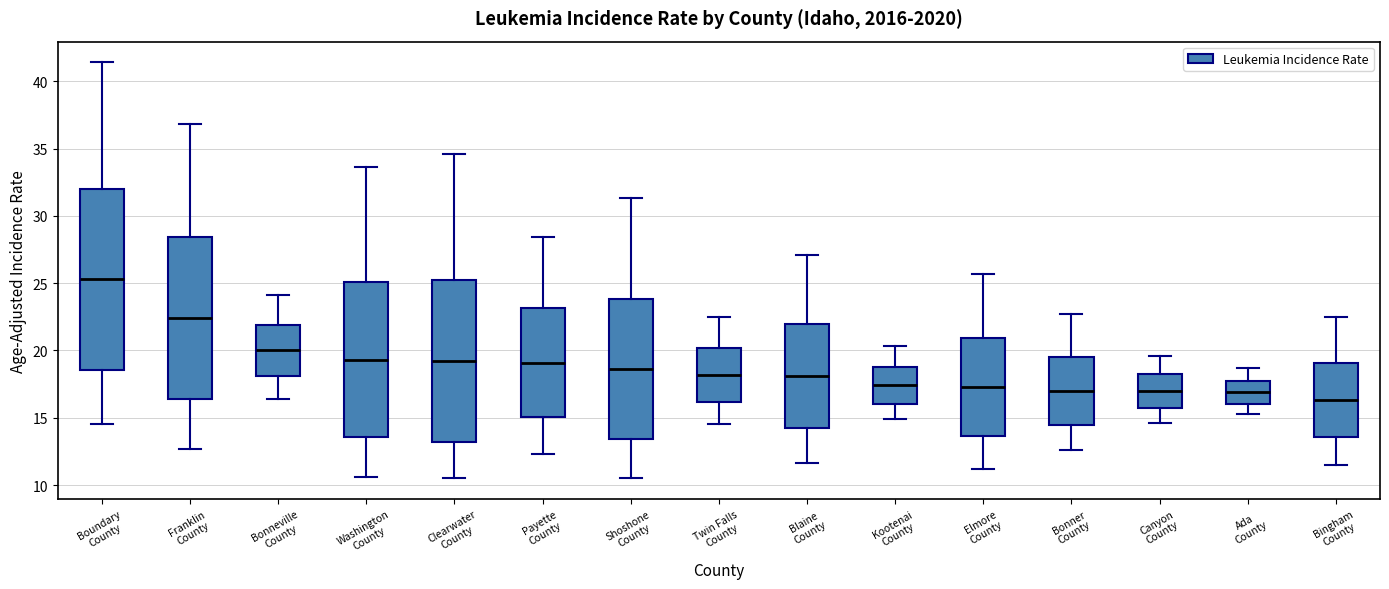

Where is the lower edge of the box for Twin Falls County on the y-axis? The values are not printed on the chart, so give them approximately, as read against the axis.

16.0